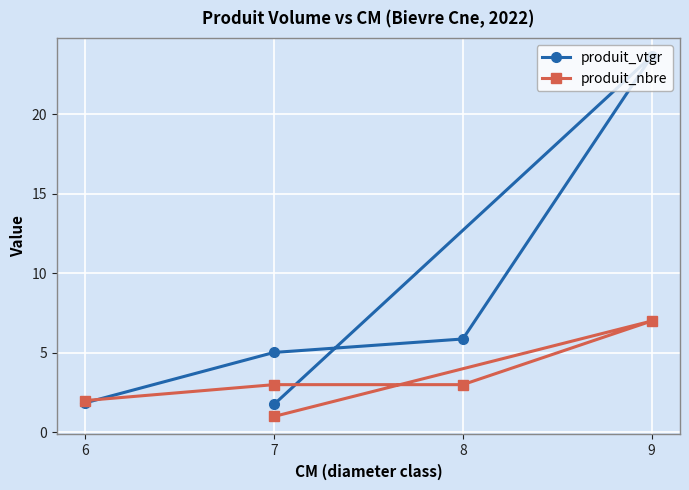

What is the difference between the produit_nbre values at 6 and 7?

1.0